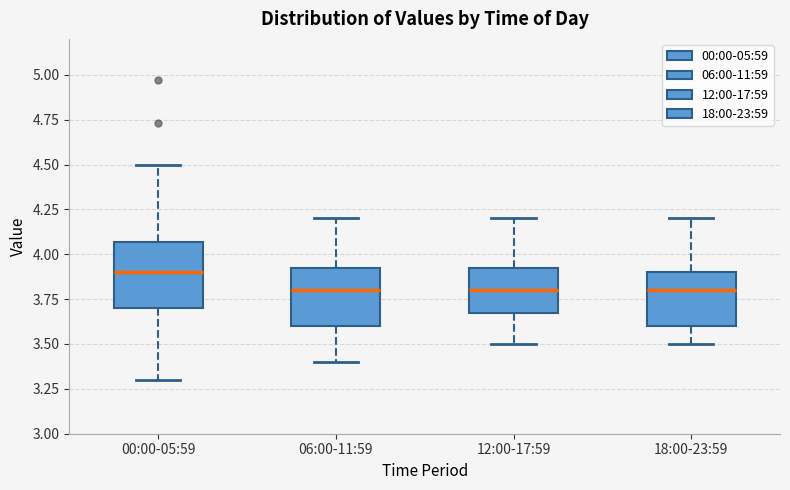

Reading left to right, transcribe this box plot: for each box, give where its median line is, the range the box spans, and where its two whiskers end, as read against the y-axis. The values are not printed on the chart, so give them approximately, as read against the axis.

00:00-05:59: median 3.90, box 3.70 to 4.05, whiskers 3.30 to 4.50
06:00-11:59: median 3.80, box 3.60 to 3.95, whiskers 3.40 to 4.20
12:00-17:59: median 3.80, box 3.70 to 3.95, whiskers 3.50 to 4.20
18:00-23:59: median 3.80, box 3.60 to 3.90, whiskers 3.50 to 4.20